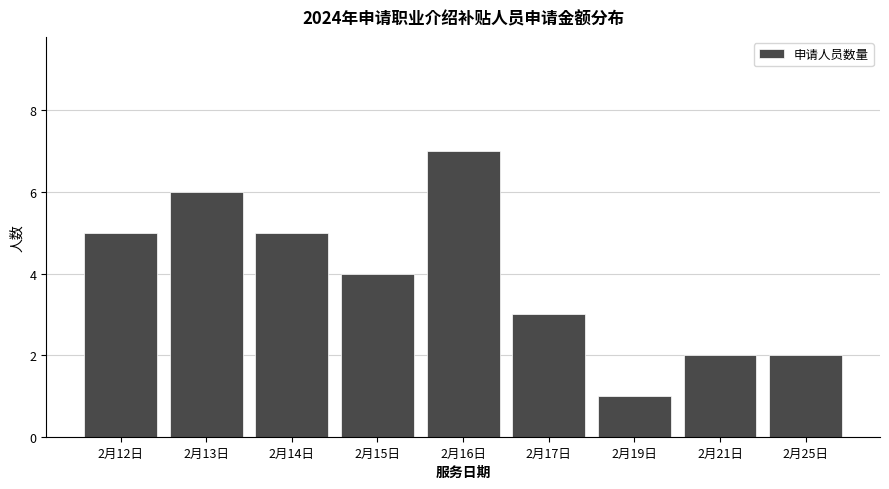

Reading left to right, extract all data points from this chart.

2月12日=5	2月13日=6	2月14日=5	2月15日=4	2月16日=7	2月17日=3	2月19日=1	2月21日=2	2月25日=2